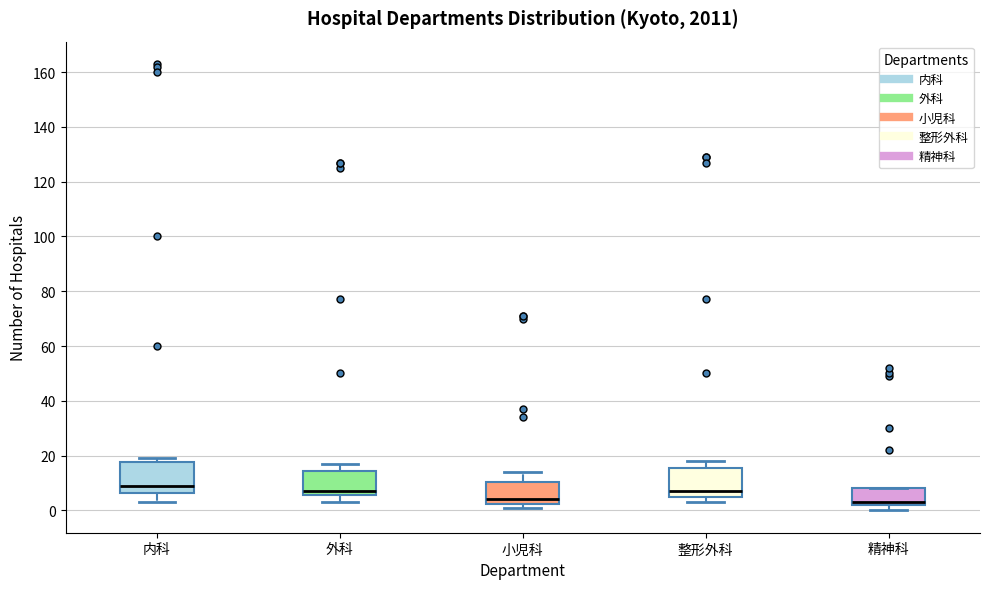

Where does the upper whisker of the box for 外科 end on the y-axis? The values are not printed on the chart, so give them approximately, as read against the axis.

18